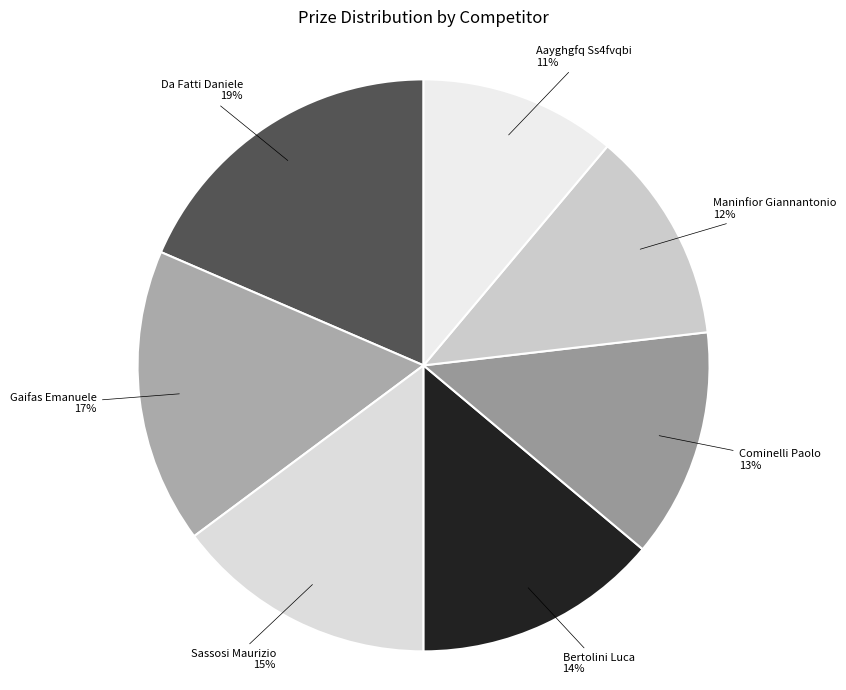

Rank the categories by value from highest to lowest.

Da Fatti Daniele, Gaifas Emanuele, Sassosi Maurizio, Bertolini Luca, Cominelli Paolo, Maninfior Giannantonio, Aayghgfq Ss4fvqbi